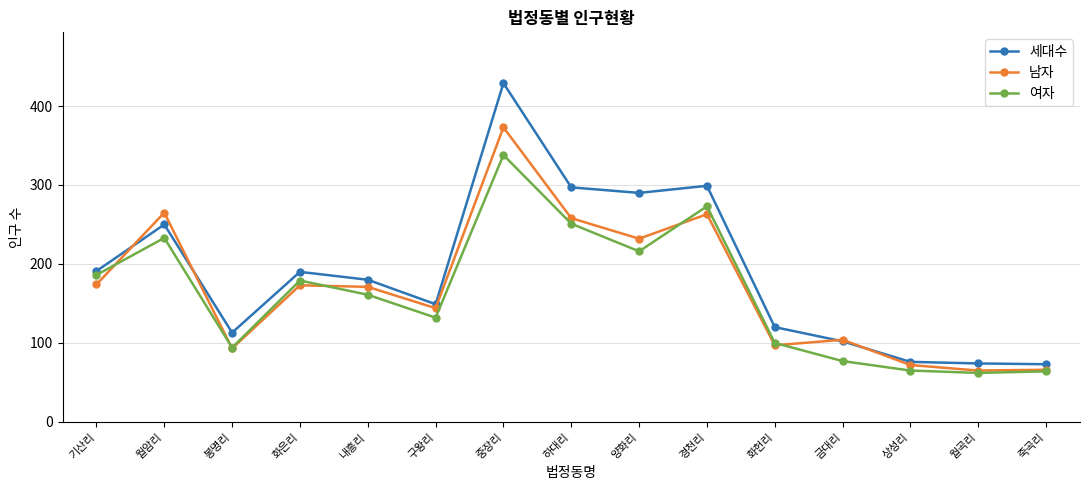

What is the minimum value for 여자?

62